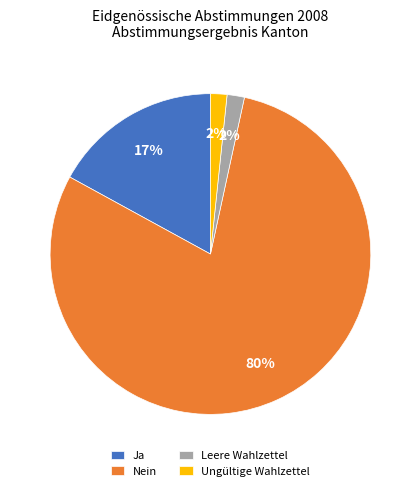

To the nearest percent, what percentage of the pie is Leere Wahlzettel?

2%